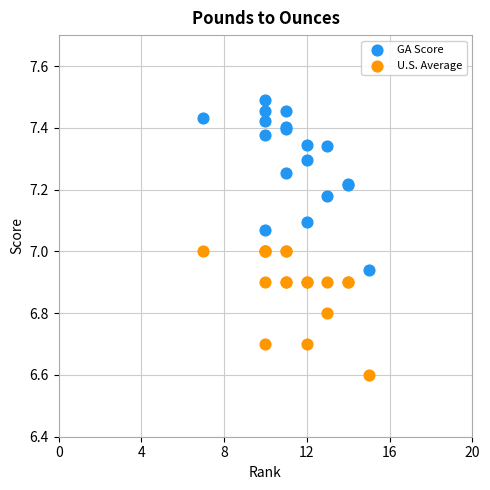

Which series has the widest spread of Y values?

GA Score